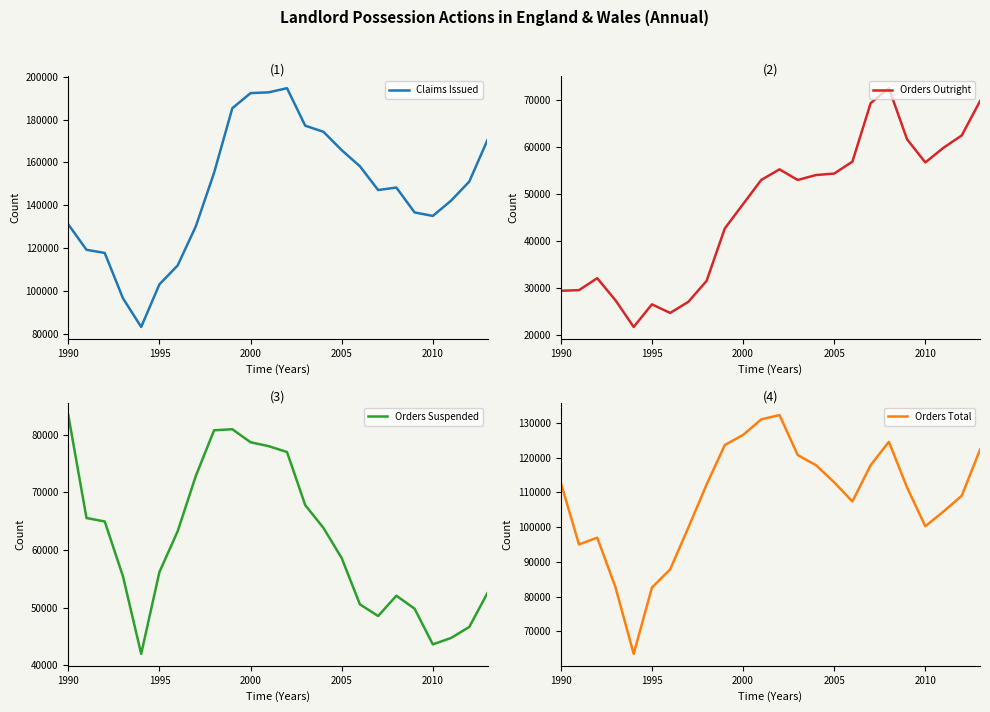

Where does the Orders Total series first go above 112236?

1990